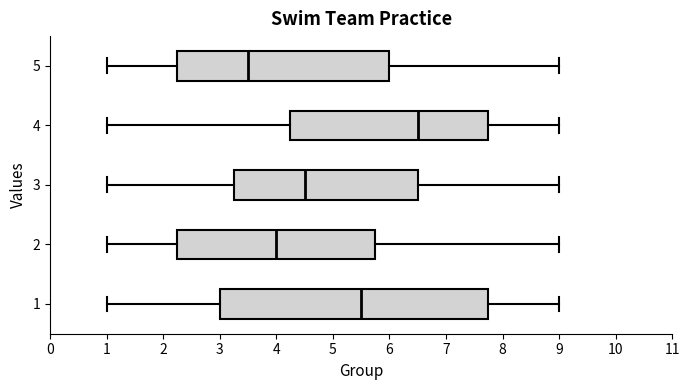

Reading bottom to top, read every box against the x-axis: the position of its median line, the range the box covers, and the ends of its whiskers. The values are not printed on the chart, so give them approximately, as read against the axis.

1: median 5.5, box 3.0 to 7.8, whiskers 1.0 to 9.0
2: median 4.0, box 2.3 to 5.8, whiskers 1.0 to 9.0
3: median 4.5, box 3.3 to 6.5, whiskers 1.0 to 9.0
4: median 6.5, box 4.3 to 7.8, whiskers 1.0 to 9.0
5: median 3.5, box 2.3 to 6.0, whiskers 1.0 to 9.0